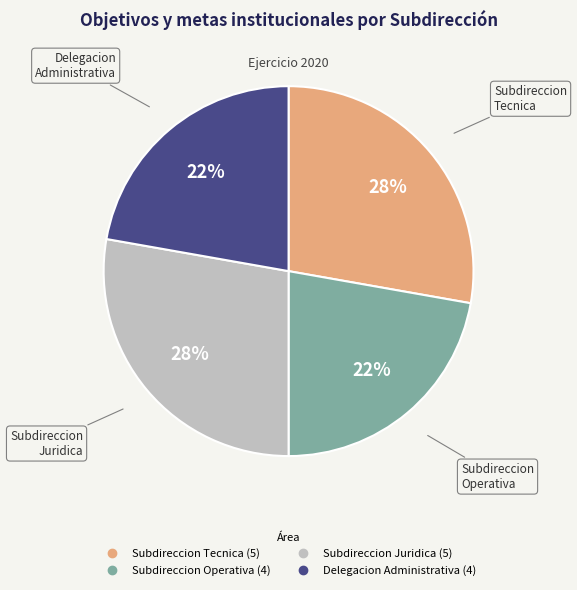

Combined, do Subdireccion Tecnica and Subdireccion Juridica account for over 50%?

Yes